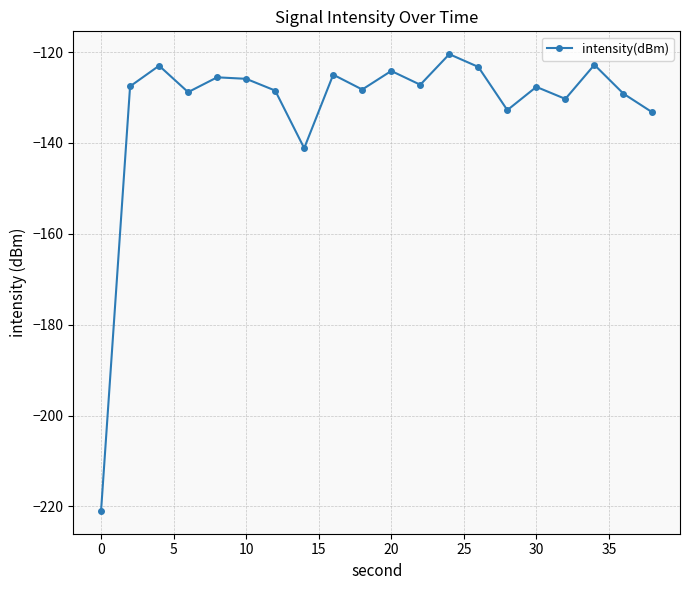

What is the maximum value shown in the chart?

-120.5